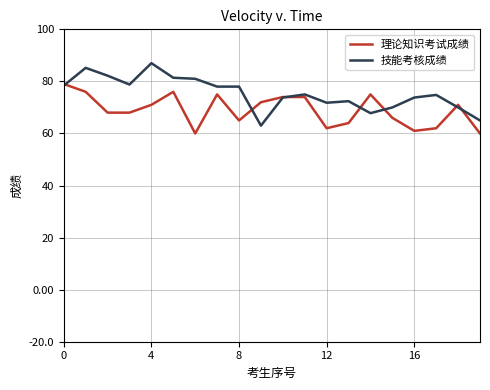

List the series in order of their peak value, lowest first.

理论知识考试成绩, 技能考核成绩